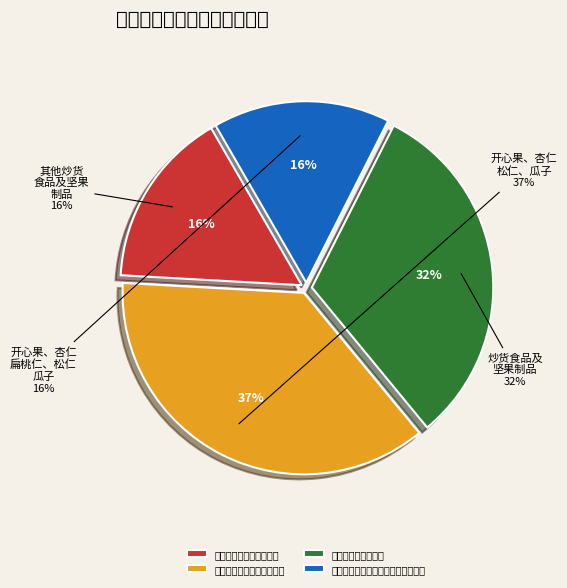

The 炒货食品及坚果制品 slice represents 32% of the pie. True or false?

True